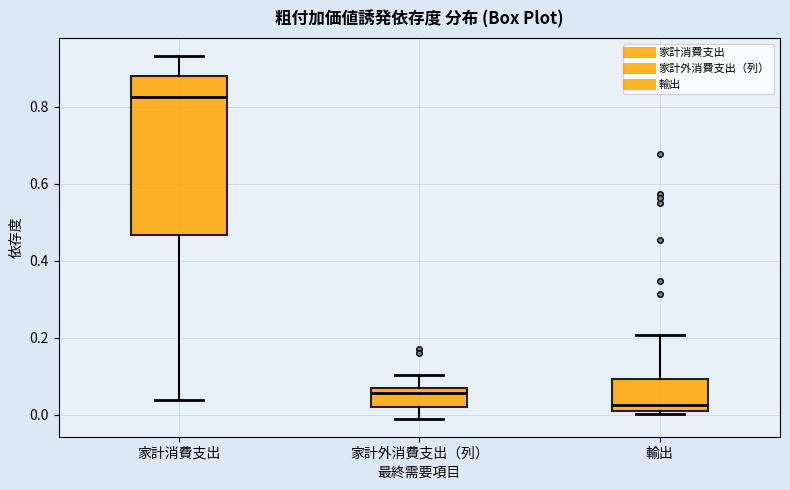

Reading left to right, read every box against the y-axis: the position of its median line, the range the box covers, and the ends of its whiskers. The values are not printed on the chart, so give them approximately, as read against the axis.

家計消費支出: median 0.82, box 0.46 to 0.88, whiskers 0.04 to 0.94
家計外消費支出（列）: median 0.06 (just below the box's upper edge), box 0.02 to 0.06, whiskers -0.02 to 0.10
輸出: median 0.02, box 0.00 to 0.10, whiskers 0.00 (just below the box's lower edge) to 0.20